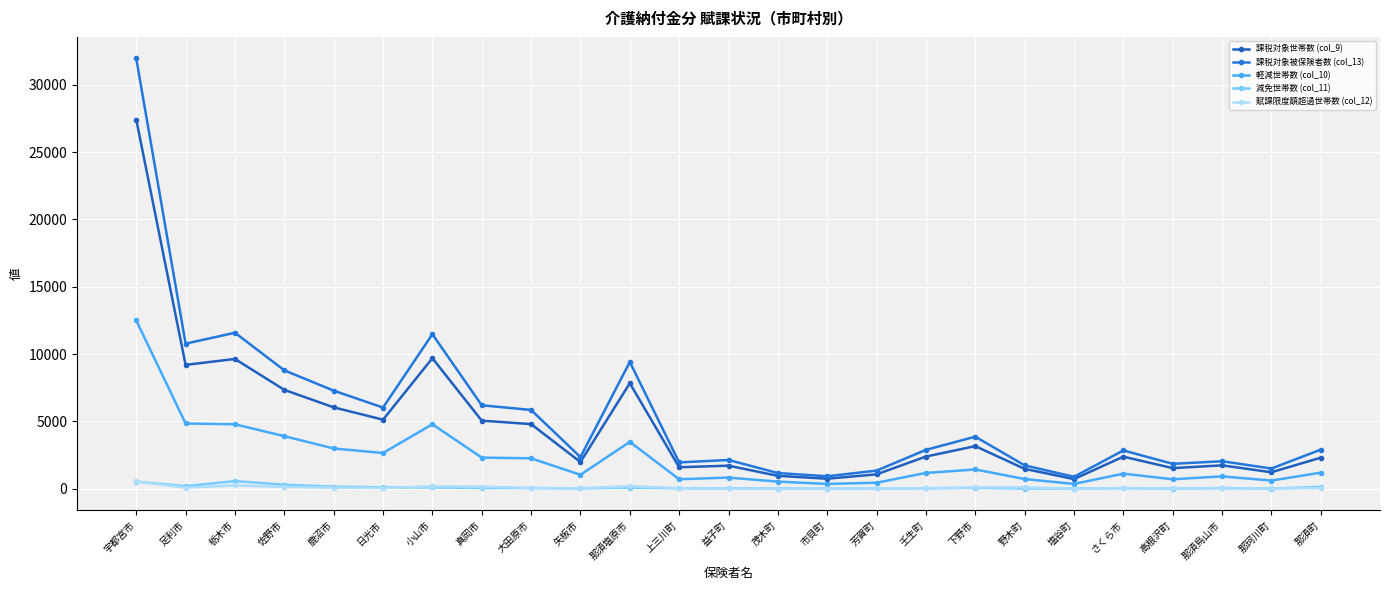

True or false: 課税対象世帯数 (col_9) has more than 1 interior local peaks.

True